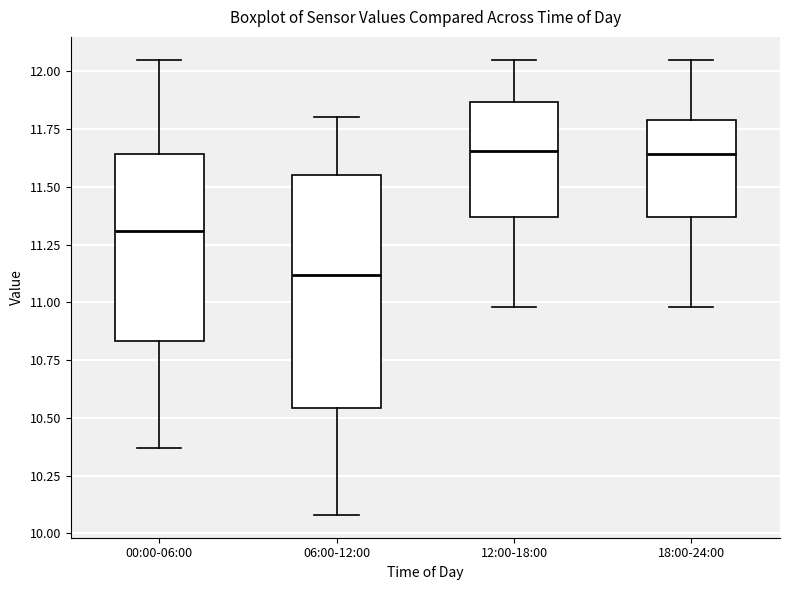

Where is the lower edge of the box for 12:00-18:00 on the y-axis? The values are not printed on the chart, so give them approximately, as read against the axis.

11.35